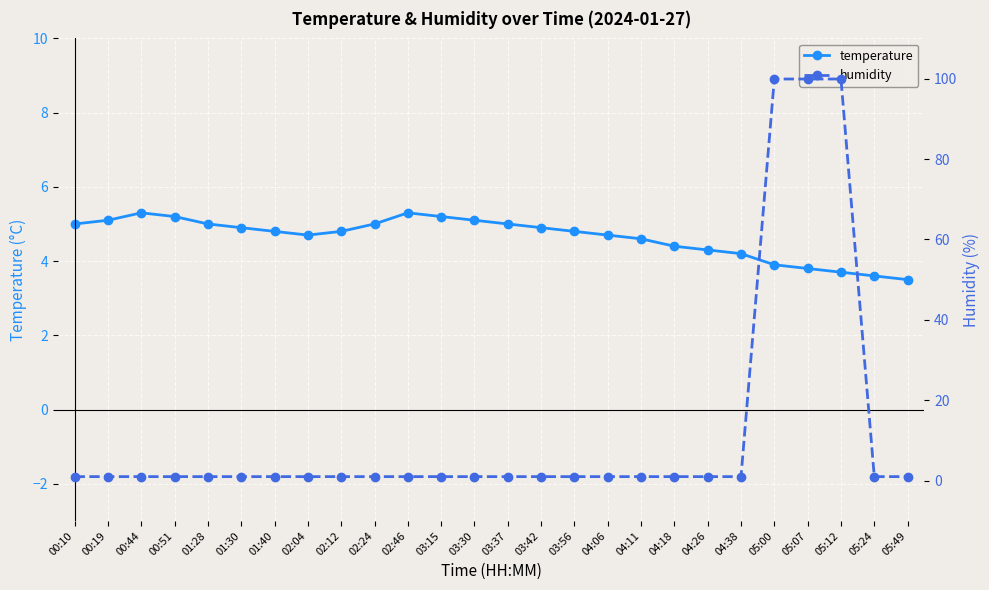

Reading left to right, what are all the values shown in this chart?

temperature: 5.0	5.1	5.3	5.2	5.0	4.9	4.8	4.7	4.8	5.0	5.3	5.2	5.1	5.0	4.9	4.8	4.7	4.6	4.4	4.3	4.2	3.9	3.8	3.7	3.6	3.5
humidity: 1.0	1.0	1.0	1.0	1.0	1.0	1.0	1.0	1.0	1.0	1.0	1.0	1.0	1.0	1.0	1.0	1.0	1.0	1.0	1.0	1.0	99.9	99.9	99.9	1.0	1.0